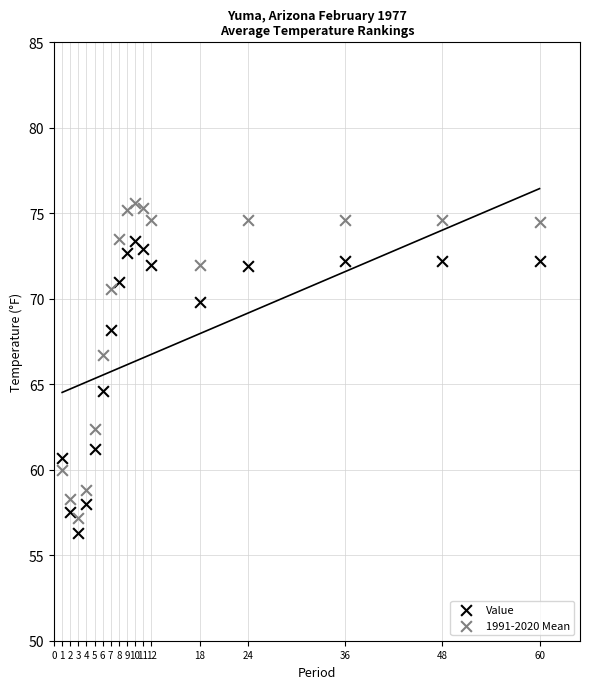

Across all series, what Y value is closest to 65?

64.6